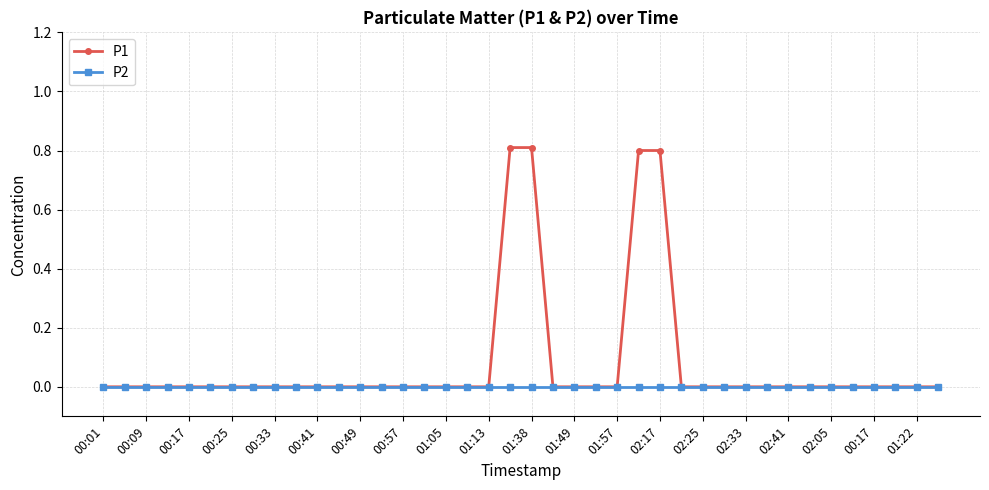

Which series has the largest total across all categories?

P1